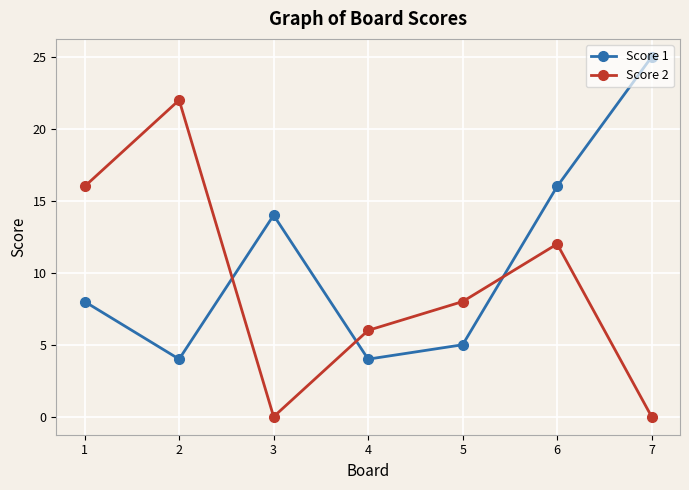

Rank the series at 4 from highest to lowest value.

Score 2, Score 1